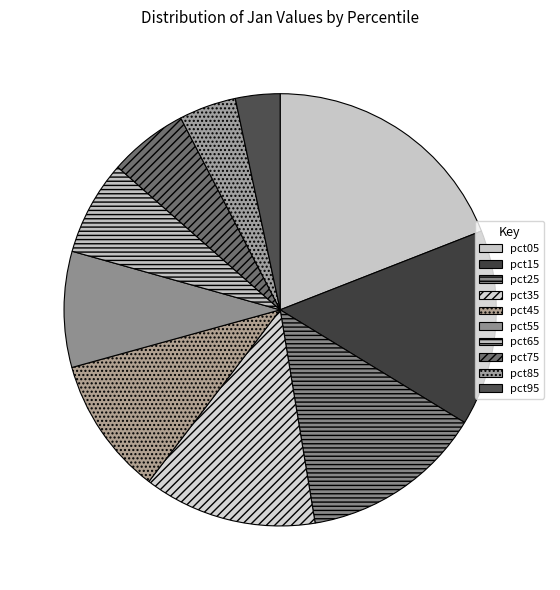

To the nearest percent, what is the combined percentage of pct65 and pct45?

17%